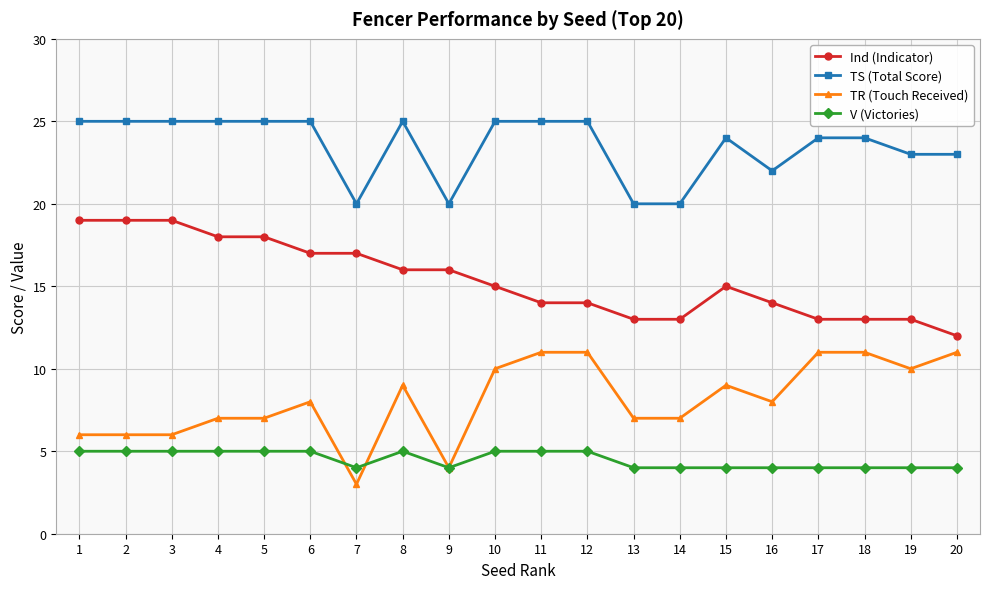

How many values in the TS (Total Score) series are below 25?

10